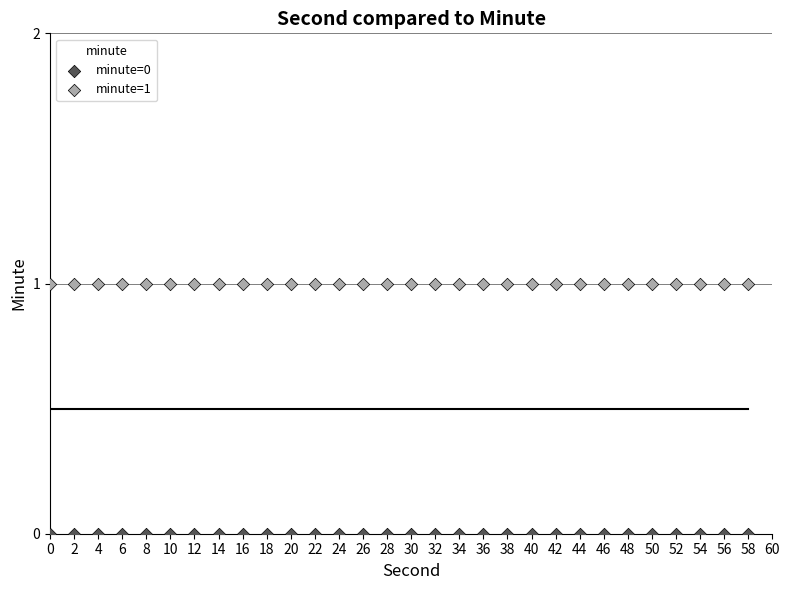

Which series reaches the maximum Y coordinate?

minute=1